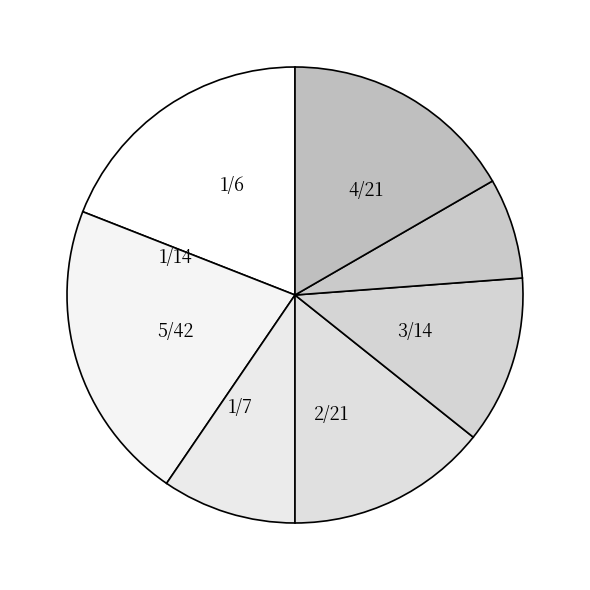

Count the number of slices in the pie.

7